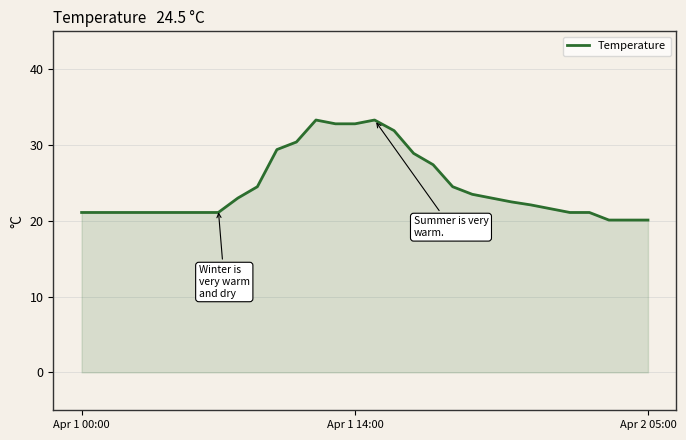

What is the sum of all values?

736.2